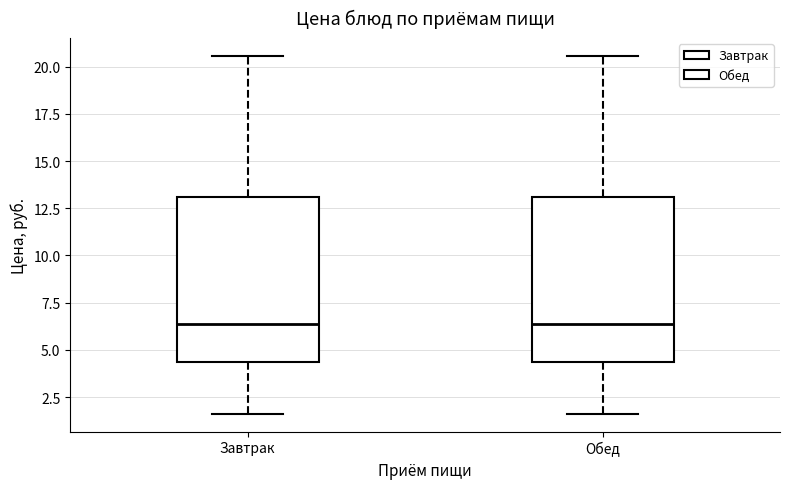

Reading left to right, read every box against the y-axis: the position of its median line, the range the box covers, and the ends of its whiskers. The values are not printed on the chart, so give them approximately, as read against the axis.

Завтрак: median 6.5, box 4.5 to 13.0, whiskers 1.5 to 20.5
Обед: median 6.5, box 4.5 to 13.0, whiskers 1.5 to 20.5